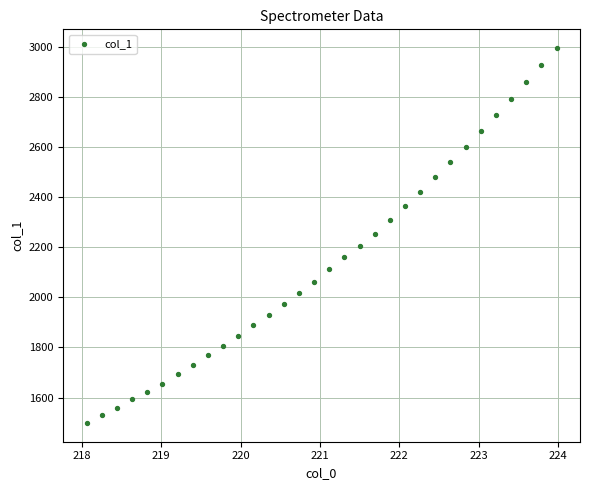

What is the range of X values (max minus min)?

5.9